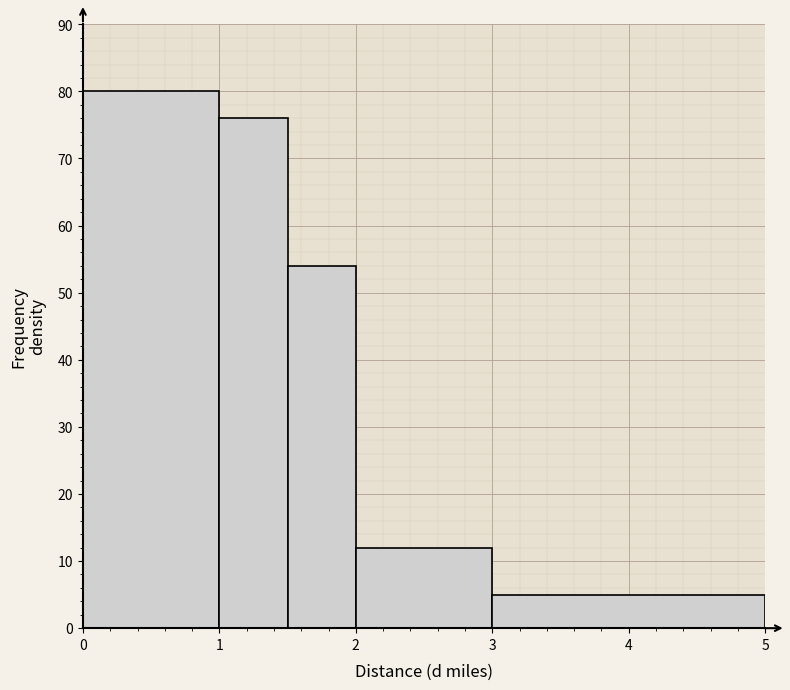

How tall is the bar that spans 3.0 to 5.0 on the x-axis? The values are not printed on the chart, so give them approximately, as read against the axis.

5